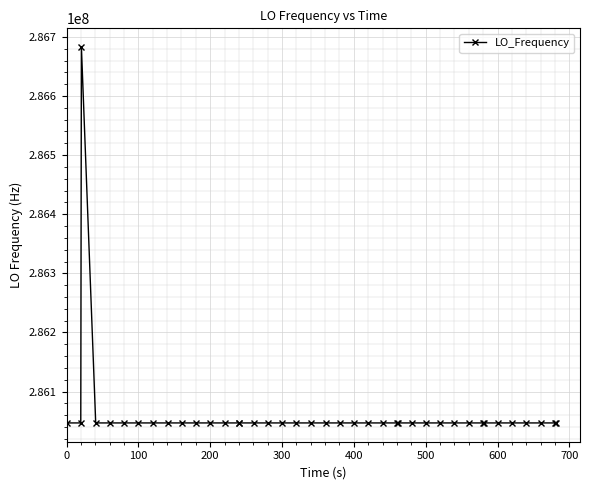

What is the value of the 27th point from the left?

286047001.0